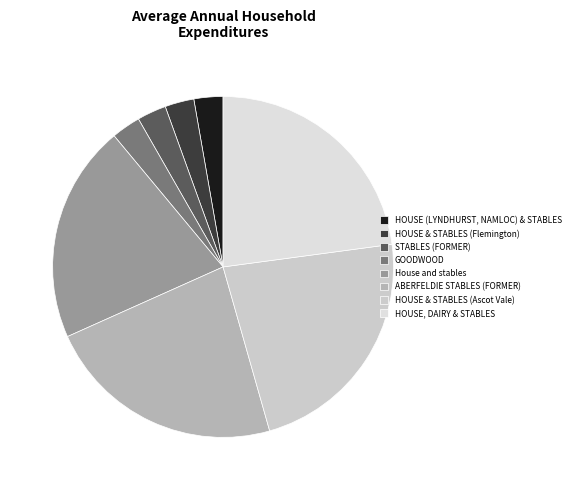

What is the ratio of the value at ABERFELDIE STABLES (FORMER) to the value at HOUSE & STABLES (Ascot Vale)?

1.0